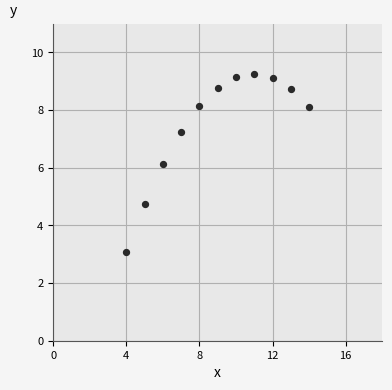

What Y value in the scatter plot is closest to 6?

6.1